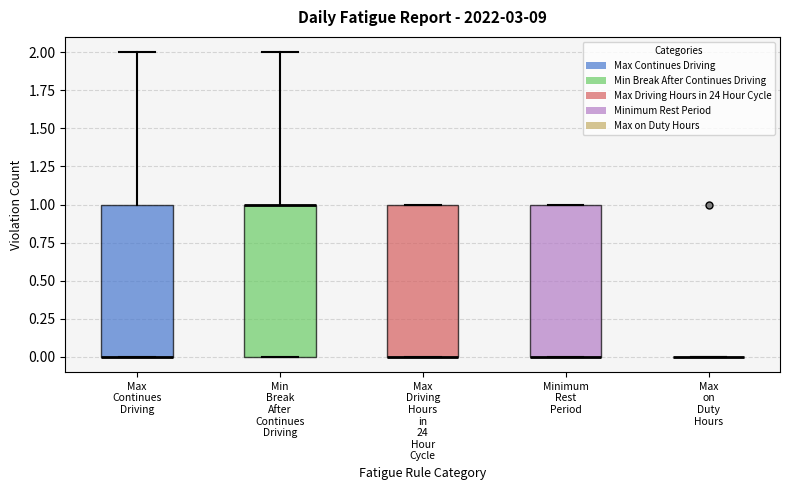

Reading left to right, transcribe this box plot: for each box, give where its median line is, the range the box spans, and where its two whiskers end, as read against the y-axis. The values are not printed on the chart, so give them approximately, as read against the axis.

Max Continues Driving: median 0 (drawn on the box's lower edge), box 0 to 1, whiskers 0 to 2
Min Break After Continues Driving: median 1 (drawn on the box's upper edge), box 0 to 1, whiskers 0 to 2
Max Driving Hours in 24 Hour Cycle: median 0 (drawn on the box's lower edge), box 0 to 1, whiskers 0 to 1
Minimum Rest Period: median 0 (drawn on the box's lower edge), box 0 to 1, whiskers 0 to 1
Max on Duty Hours: box collapsed to a line at 0, whiskers 0 to 0